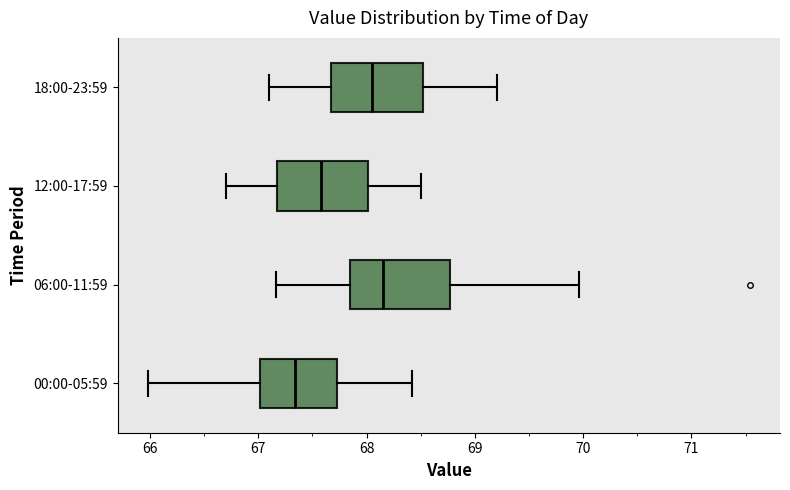

Reading bottom to top, read every box against the x-axis: the position of its median line, the range the box covers, and the ends of its whiskers. The values are not printed on the chart, so give them approximately, as read against the axis.

00:00-05:59: median 67.3, box 67.0 to 67.7, whiskers 66.0 to 68.4
06:00-11:59: median 68.2, box 67.8 to 68.8, whiskers 67.2 to 70.0
12:00-17:59: median 67.6, box 67.2 to 68.0, whiskers 66.7 to 68.5
18:00-23:59: median 68.1, box 67.7 to 68.5, whiskers 67.1 to 69.2